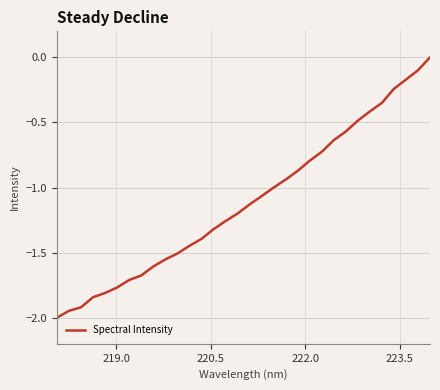

What is the difference between the maximum and minimum values?

2.0